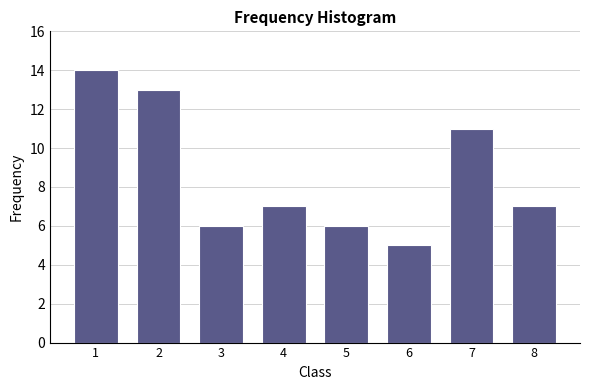

Reading left to right, extract all data points from this chart.

1=14	2=13	3=6	4=7	5=6	6=5	7=11	8=7